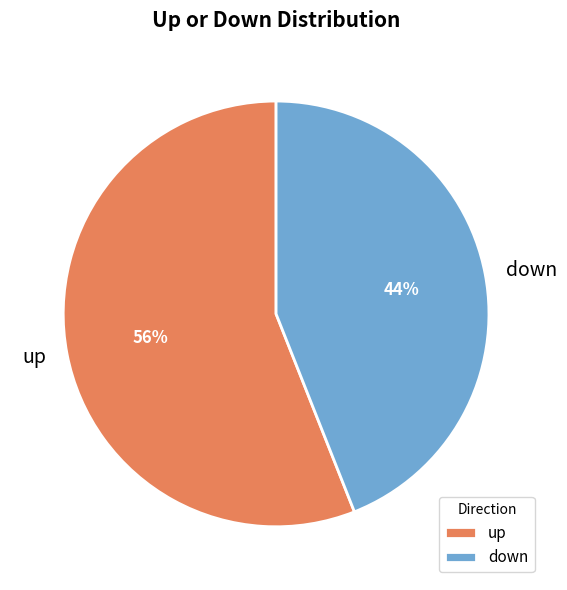

Which slice is the largest?

up